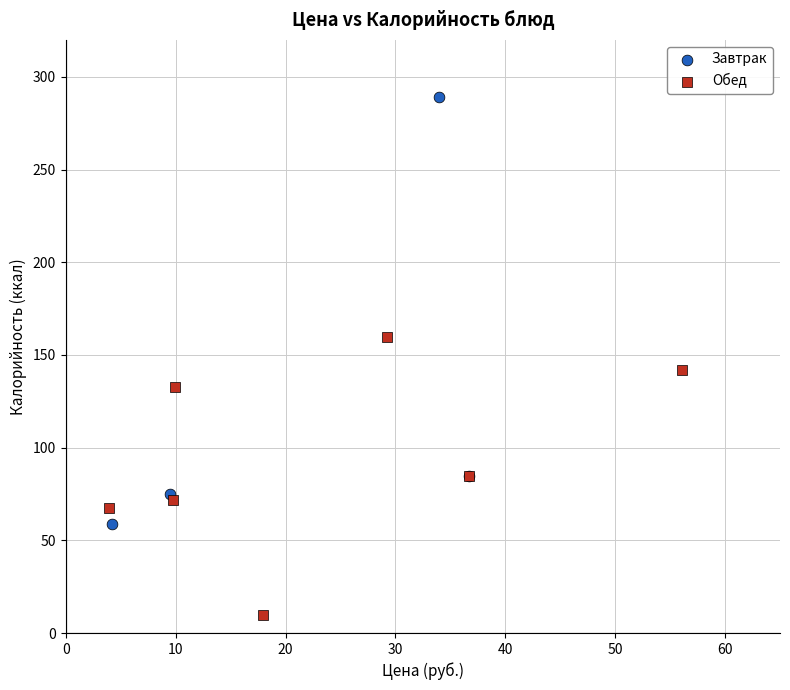

Which series has the largest Y range (max minus min)?

Завтрак